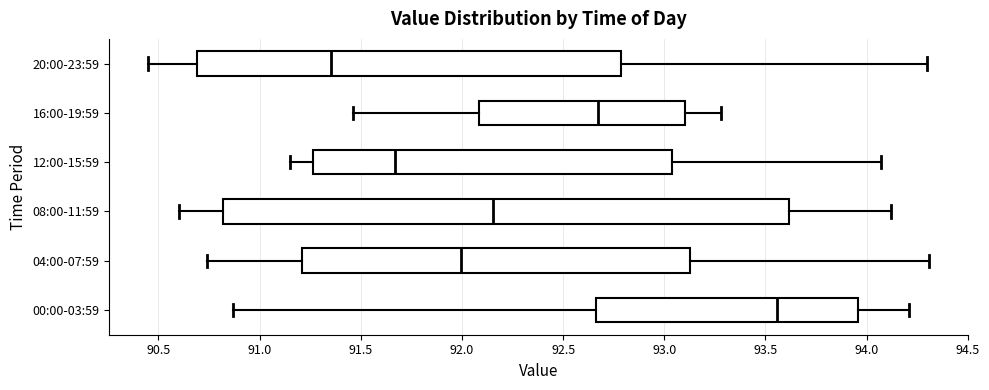

Which box's median line is the furthest to the right?

00:00-03:59